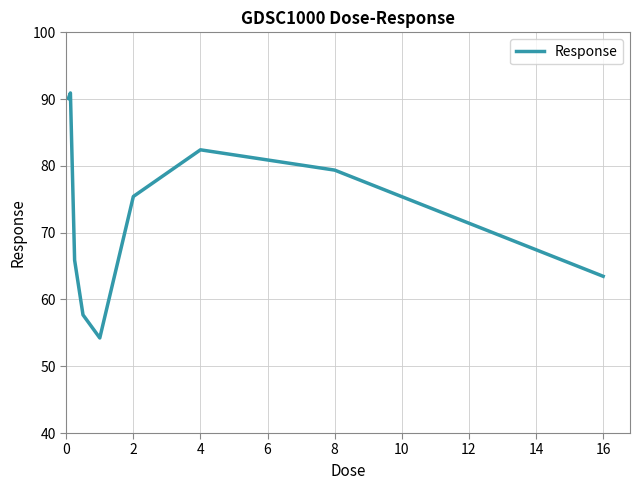

What is the greatest value displayed?

90.9